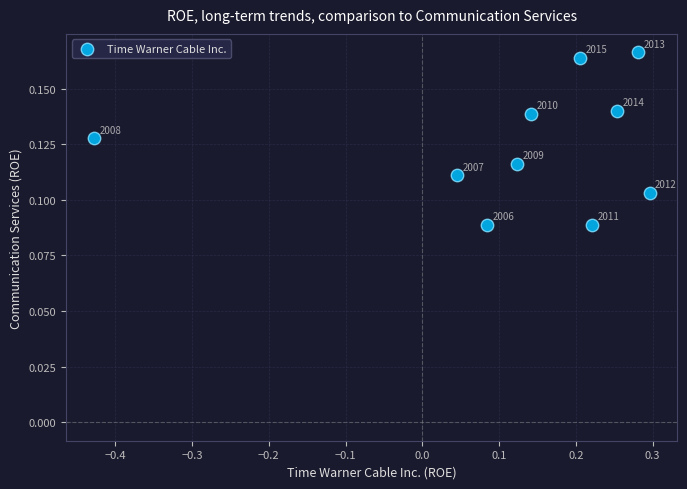

What is the range of X values (max minus min)?

0.7